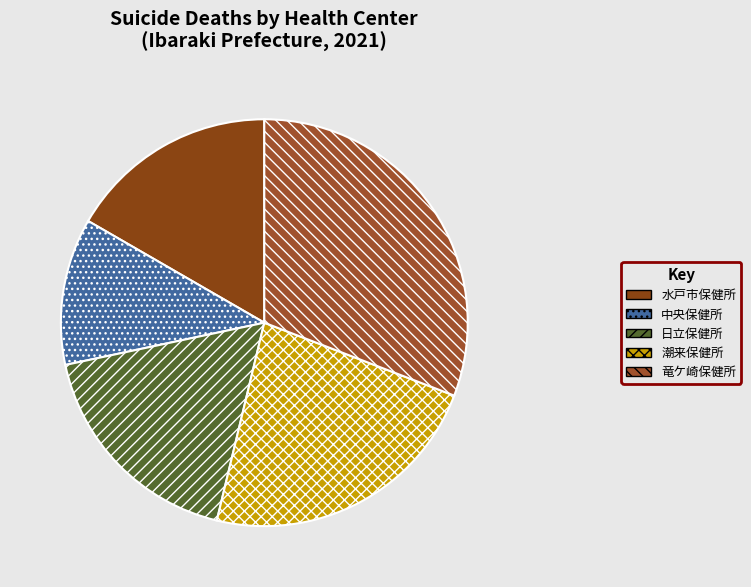

How many slices are in this pie chart?

5